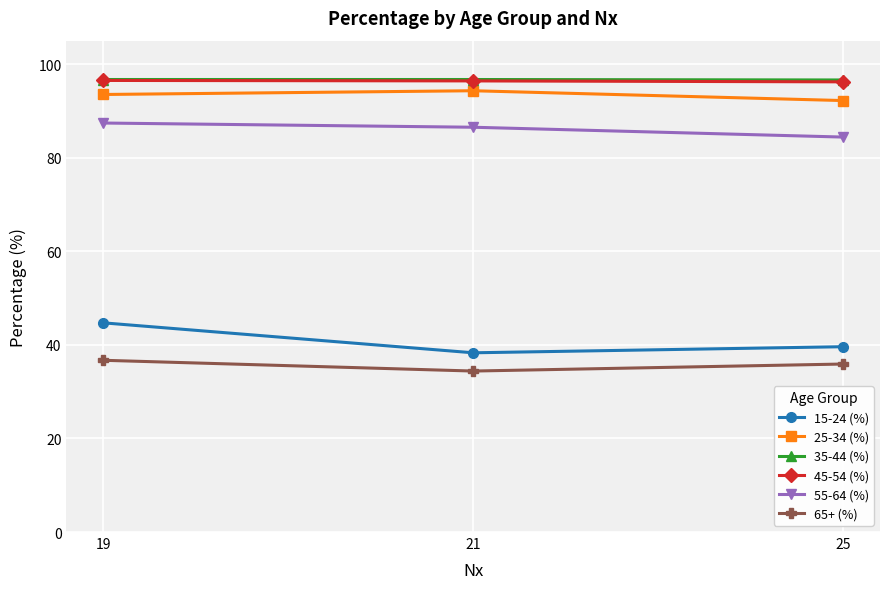

How many series are shown in this chart?

6